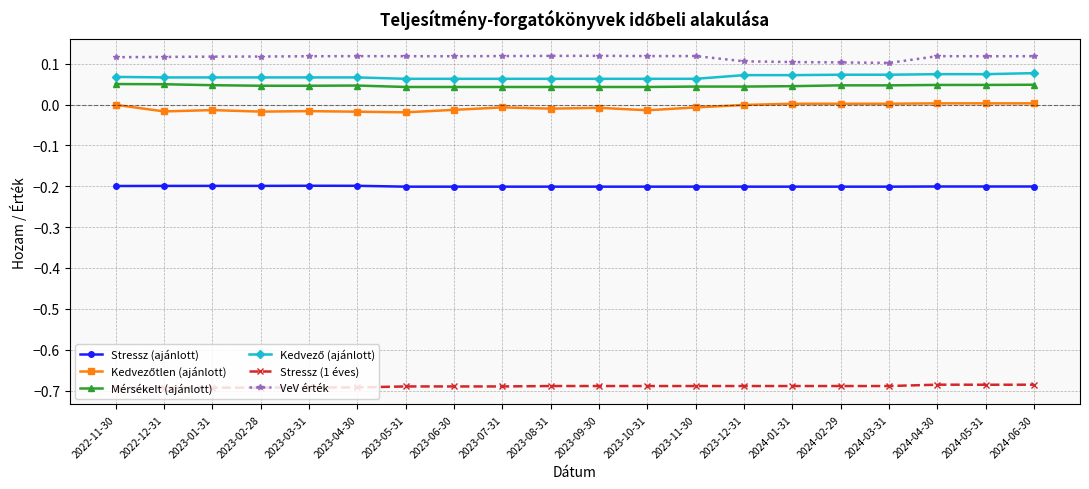

How many lines are shown in the chart?

6